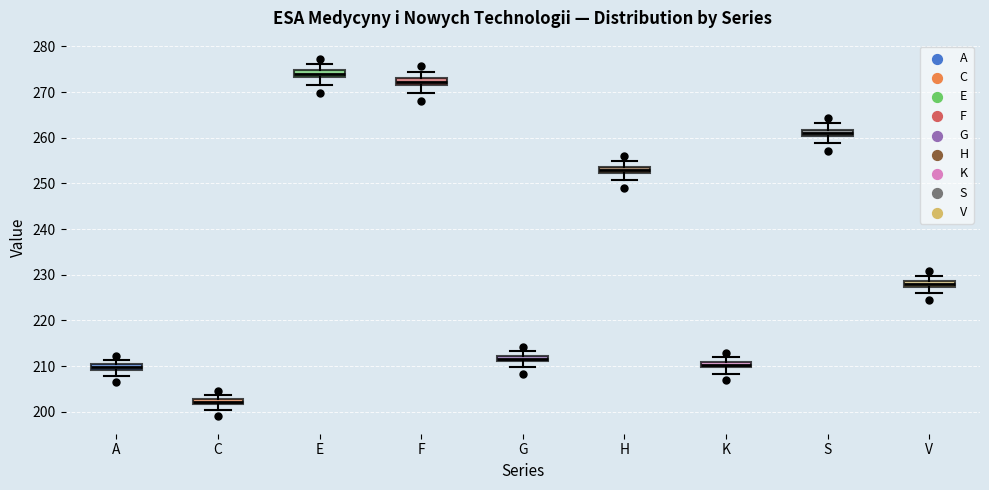

Where is the upper edge of the box for E on the y-axis? The values are not printed on the chart, so give them approximately, as read against the axis.

275